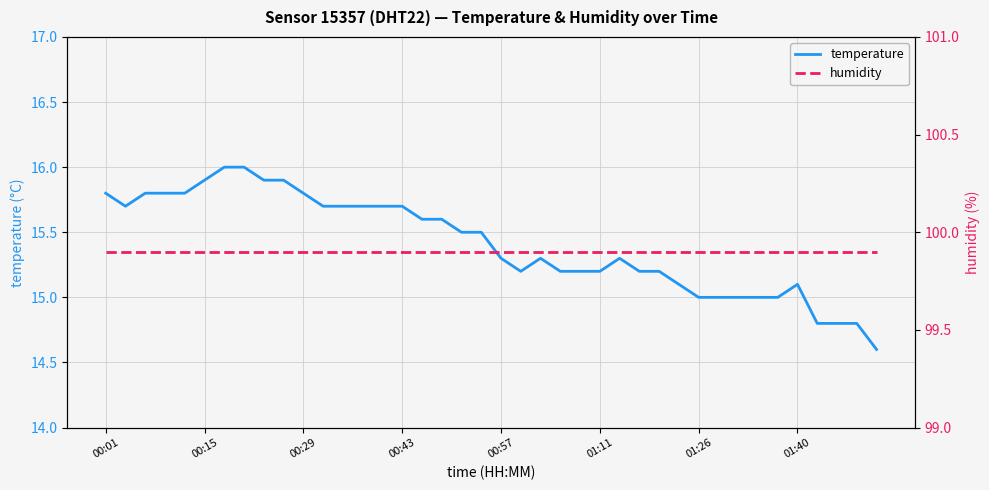

How many data points in temperature are less than 15?

4